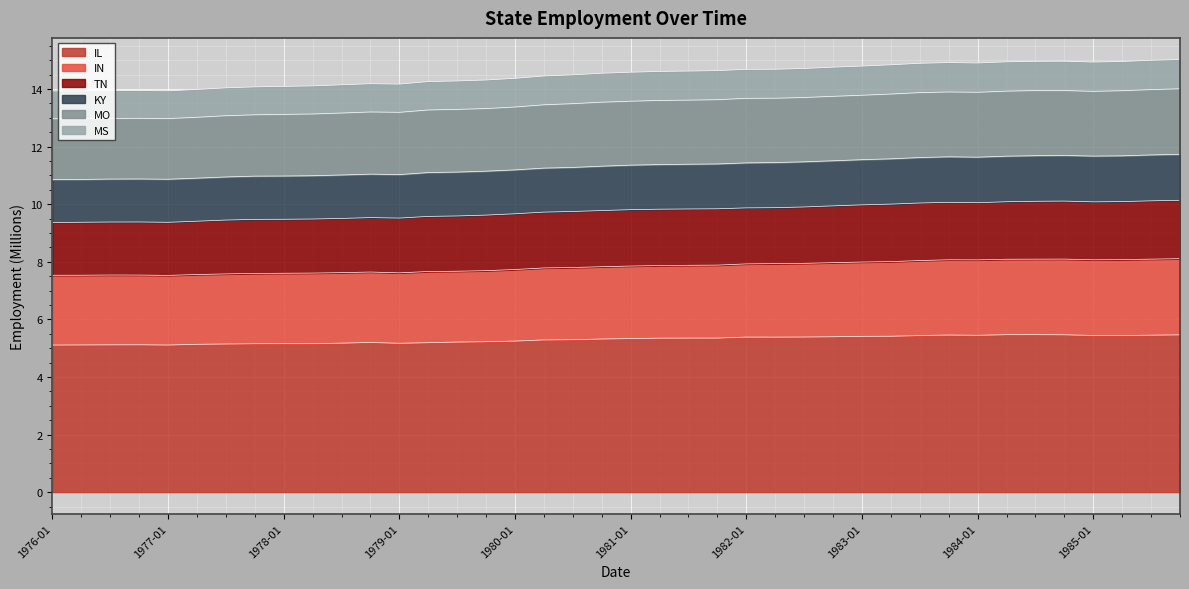

What is the minimum value shown in the chart?

5.1